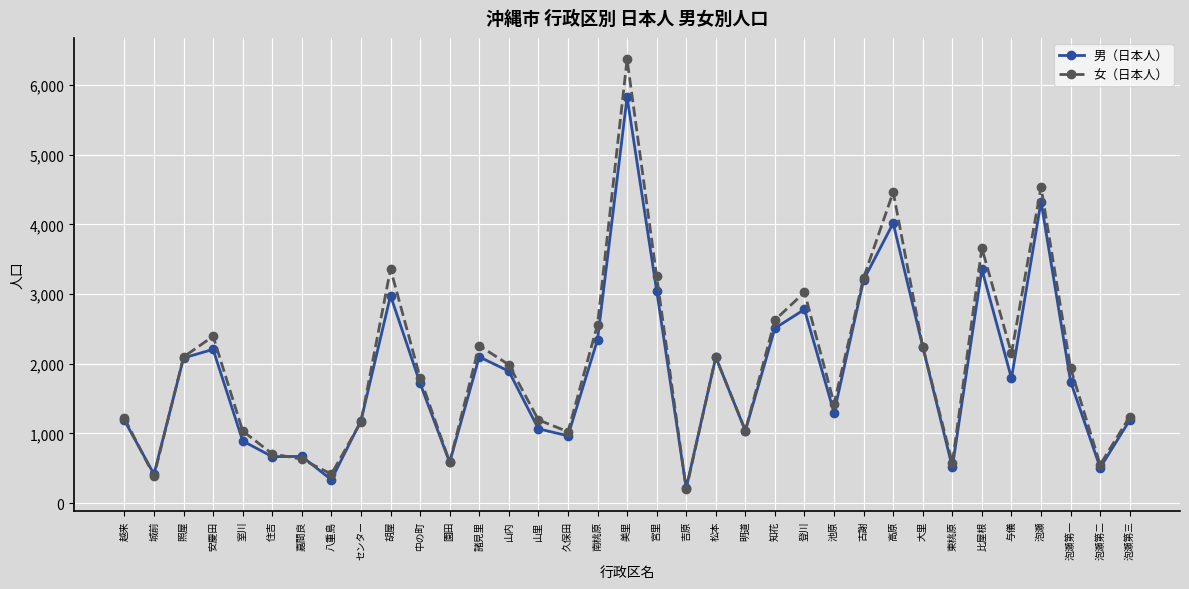

What is the value of the 女（日本人） point at the 5th from the left?

1034